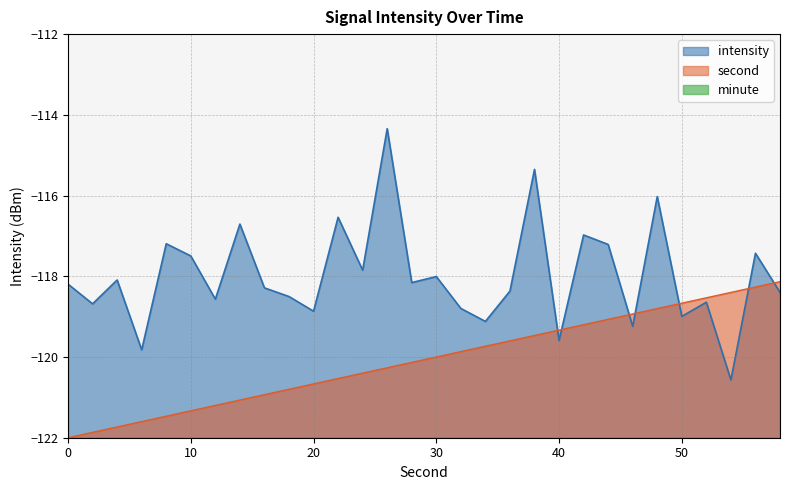

Which label corresponds to the largest value in the chart?

26